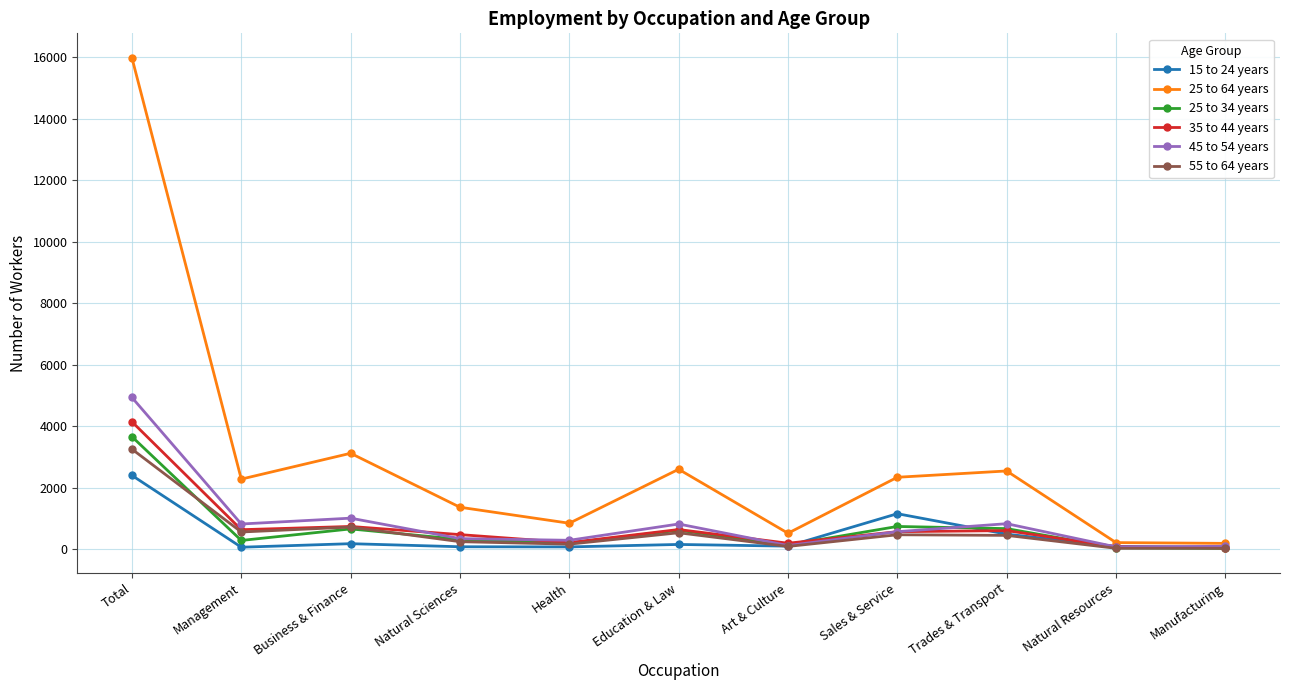

What is the greatest value displayed?

15975